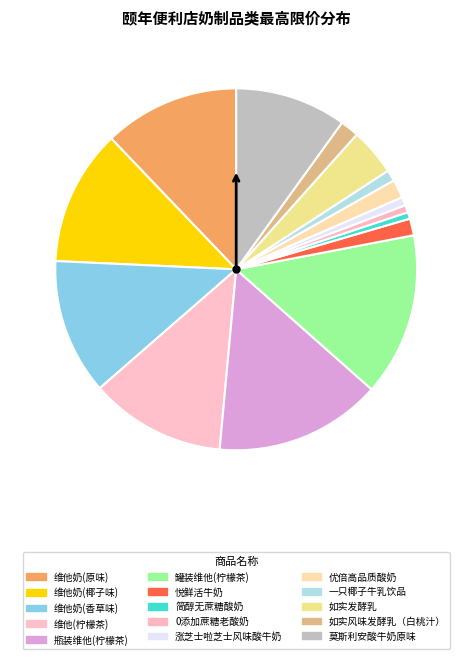

To the nearest percent, what is the difference between the largest and smallest slice percentages?

14%